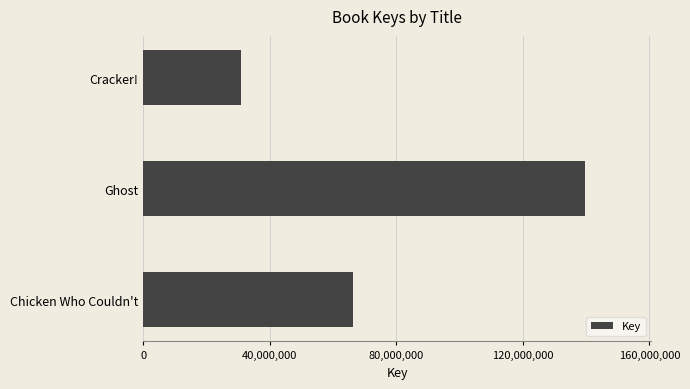

What is the maximum value shown in the chart?

139631199